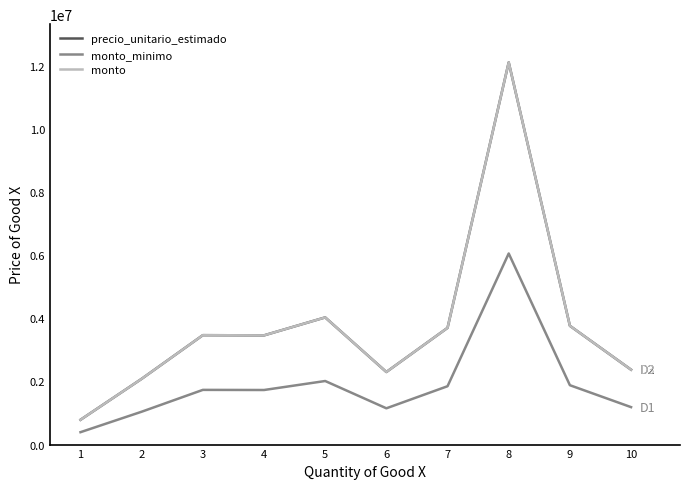

Is this an area chart (filled region under the line)?

No